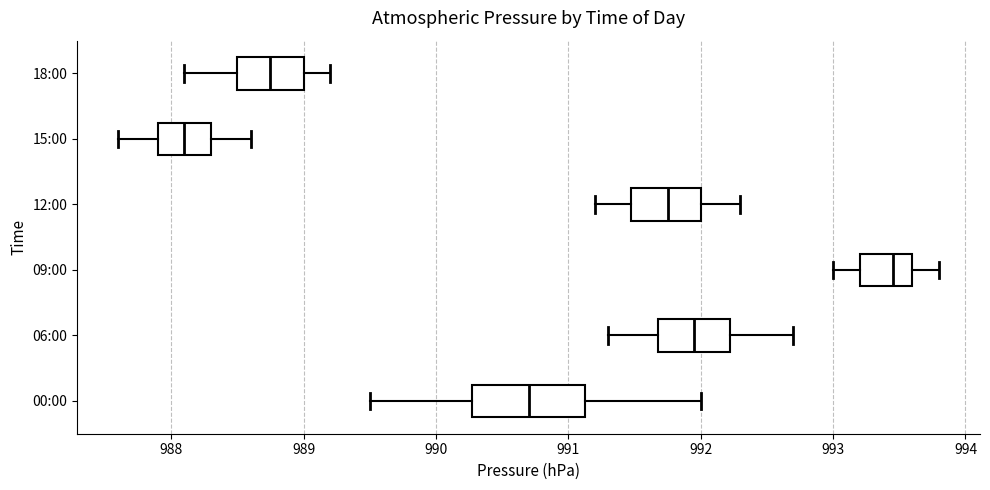

Where does the right whisker of the box for 12:00 end on the x-axis? The values are not printed on the chart, so give them approximately, as read against the axis.

992.3